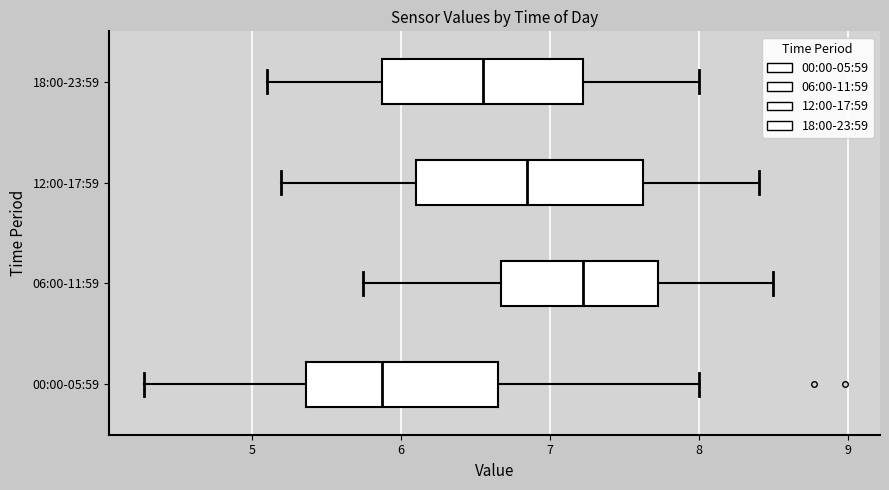

Reading bottom to top, read every box against the x-axis: the position of its median line, the range the box covers, and the ends of its whiskers. The values are not printed on the chart, so give them approximately, as read against the axis.

00:00-05:59: median 5.9, box 5.4 to 6.7, whiskers 4.3 to 8.0
06:00-11:59: median 7.2, box 6.7 to 7.7, whiskers 5.8 to 8.5
12:00-17:59: median 6.9, box 6.1 to 7.6, whiskers 5.2 to 8.4
18:00-23:59: median 6.6, box 5.9 to 7.2, whiskers 5.1 to 8.0